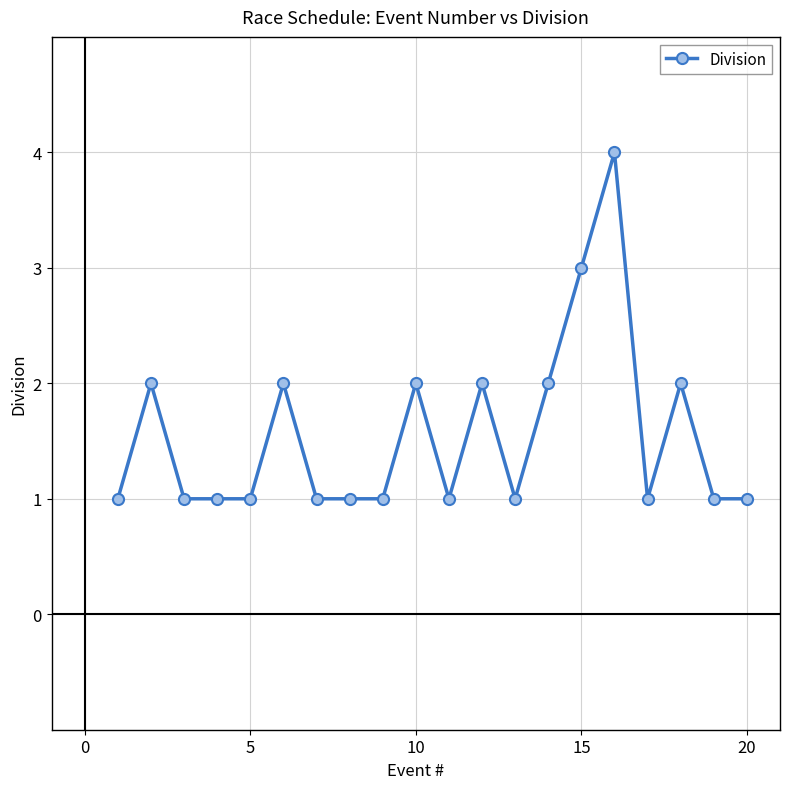

What is the difference between the maximum and second lowest values?

3